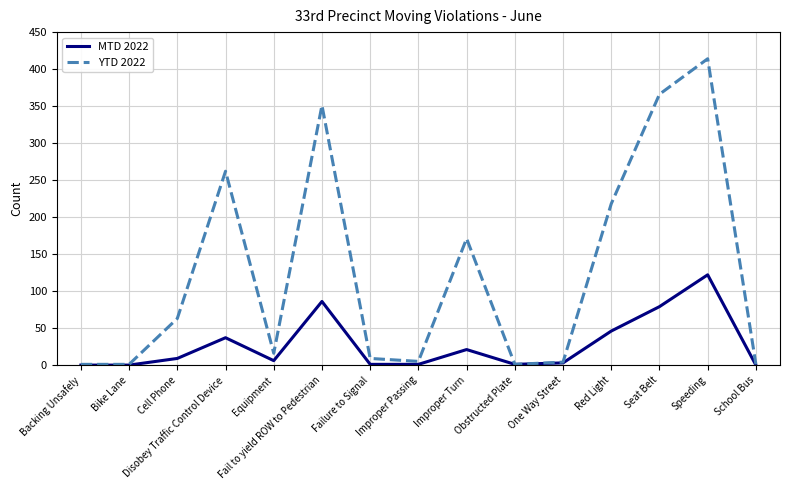

Where is YTD 2022 nearest to the value 207?

Red Light